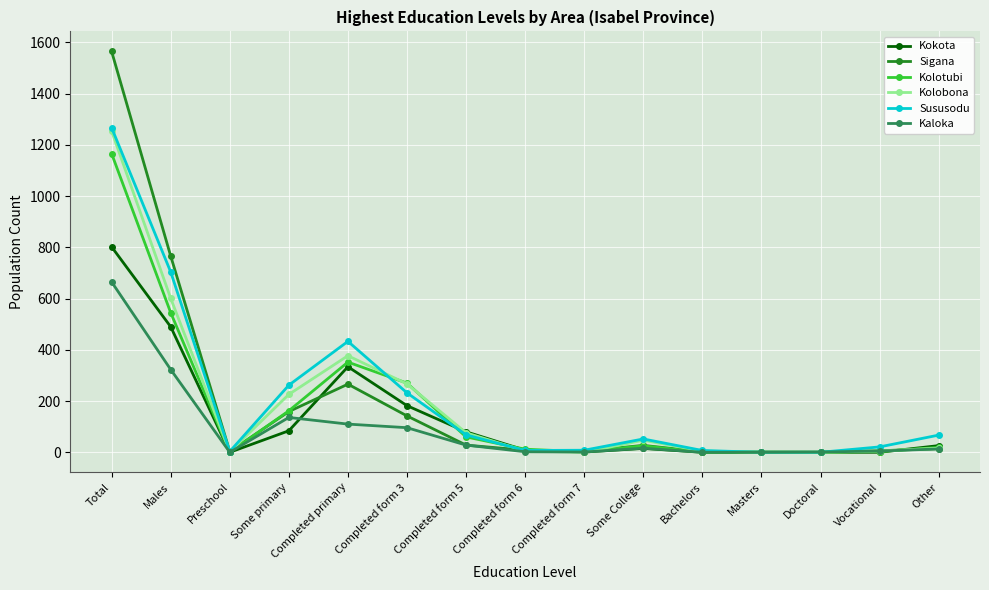

Which series has the widest spread of values?

Sigana